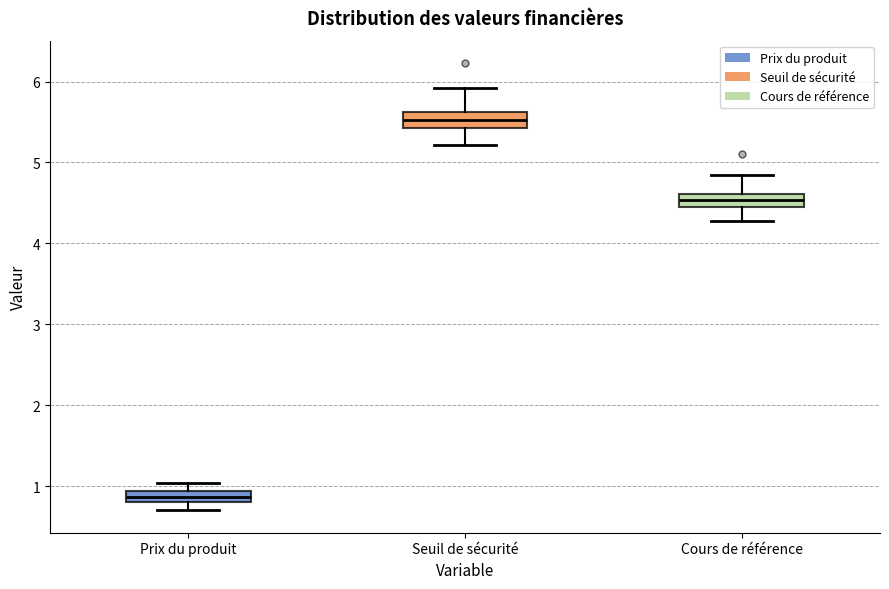

Which box has the lowest median line?

Prix du produit